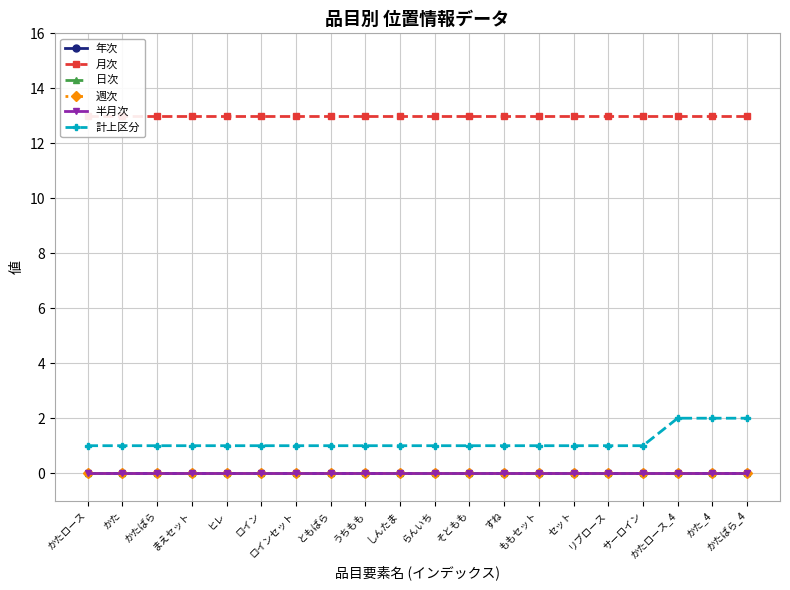

What is the label of the 7th point from the right?

ももセット